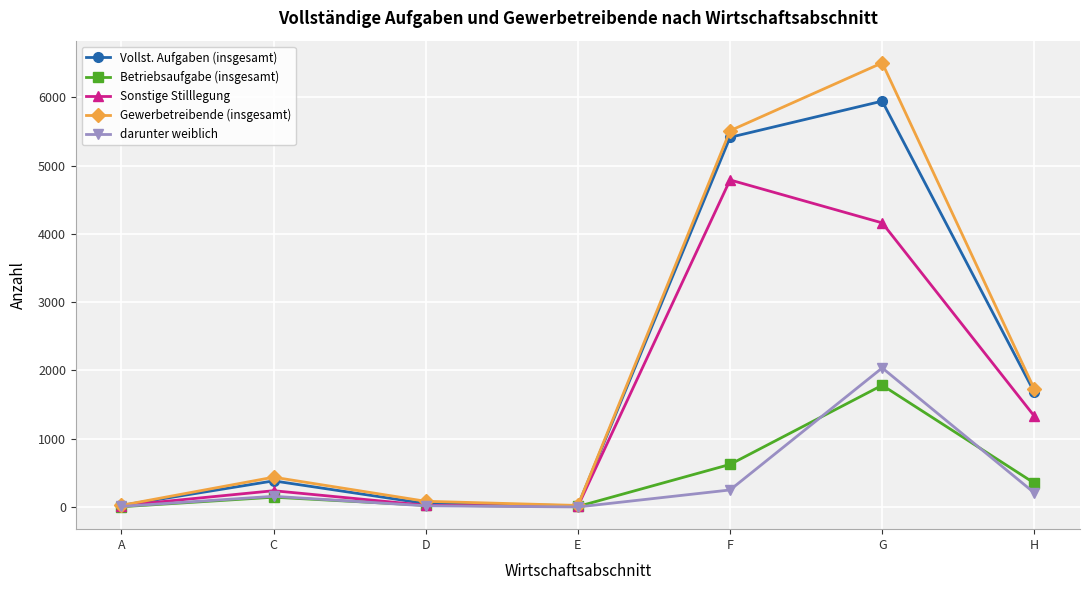

Is it true that Betriebsaufgabe (insgesamt) equals 992 at G?

False